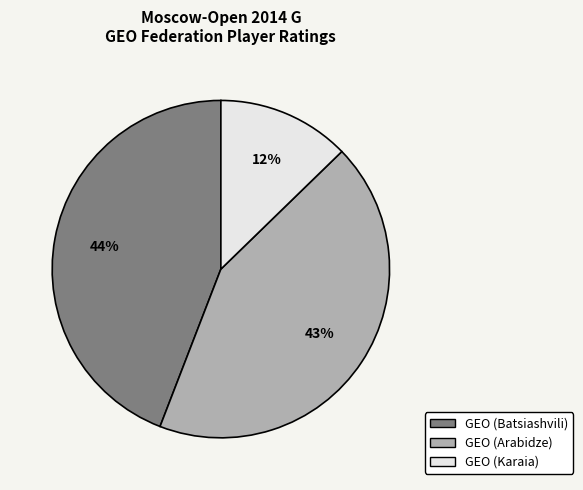

To the nearest percent, what portion does GEO (Karaia) represent?

13%